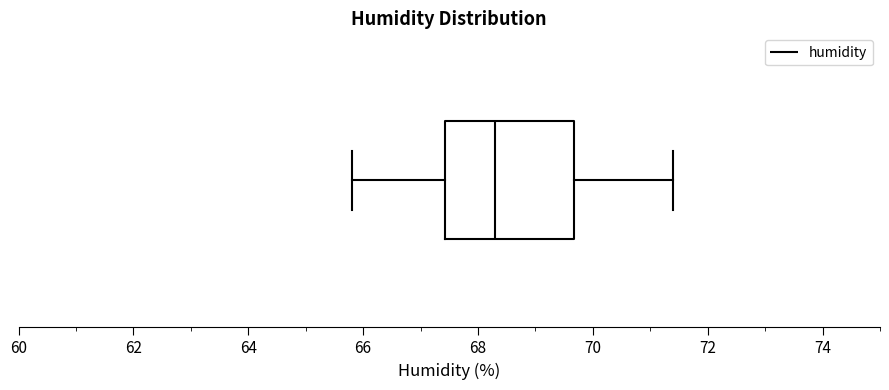

Transcribe this box plot: give where the median line is, the range the box spans, and where the two whiskers end, as read against the x-axis. The values are not printed on the chart, so give them approximately, as read against the axis.

median 68.4, box 67.4 to 69.6, whiskers 65.8 to 71.4